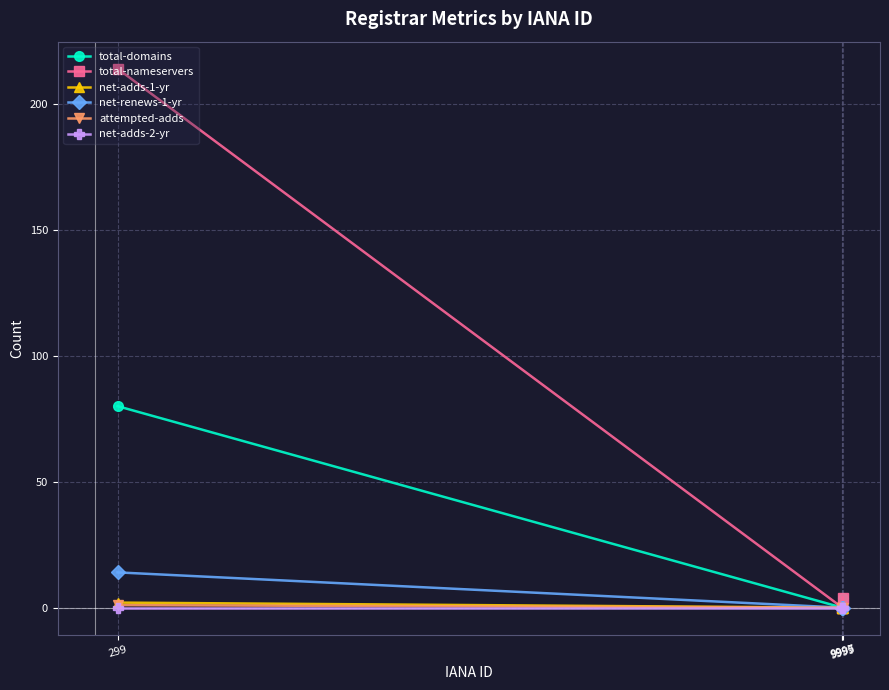

At how many categories does at least one series exceed 135?

1